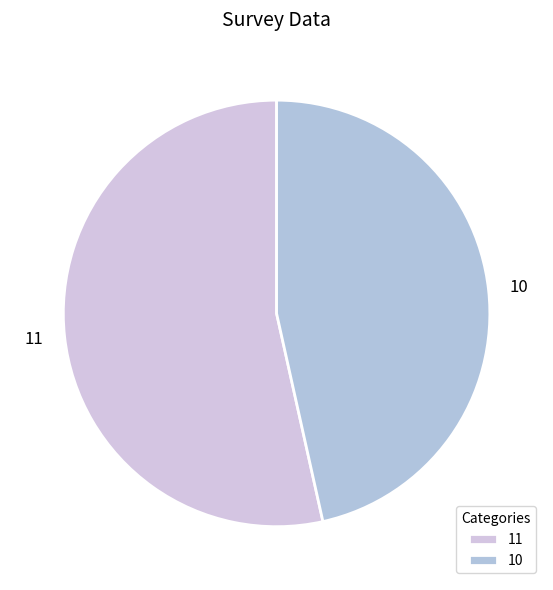

Is the sum of 10 and 11 greater than half?

Yes